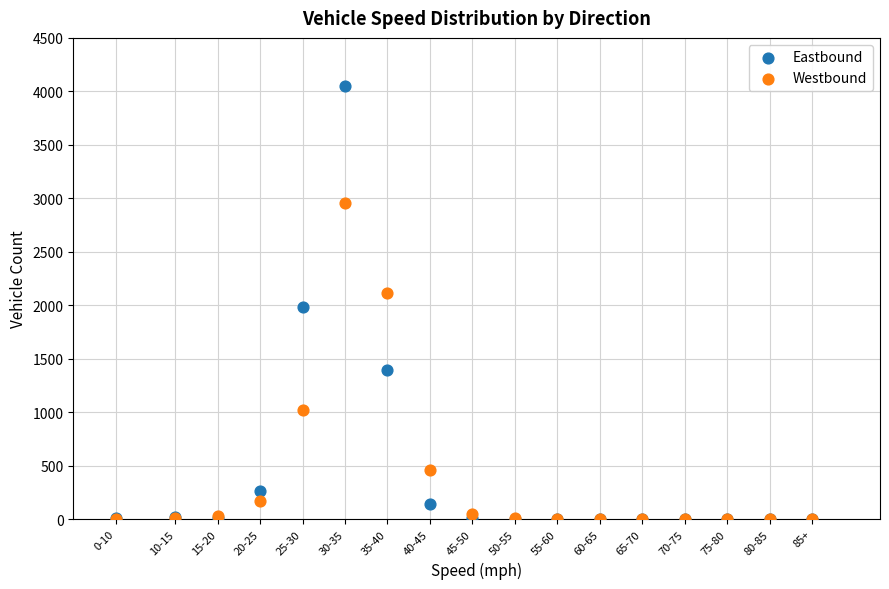

In the Westbound series, what Y value is closest to 1476?

1017